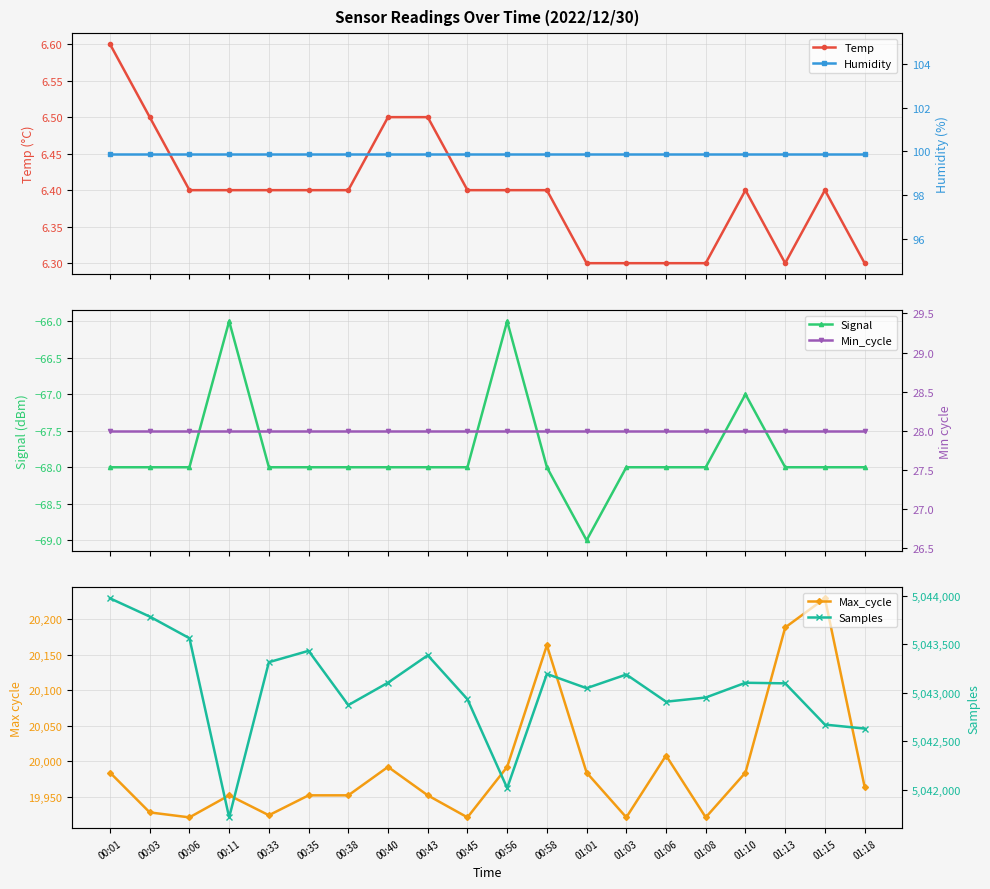

Is it true that Humidity equals 99.9 at 00:56?

True